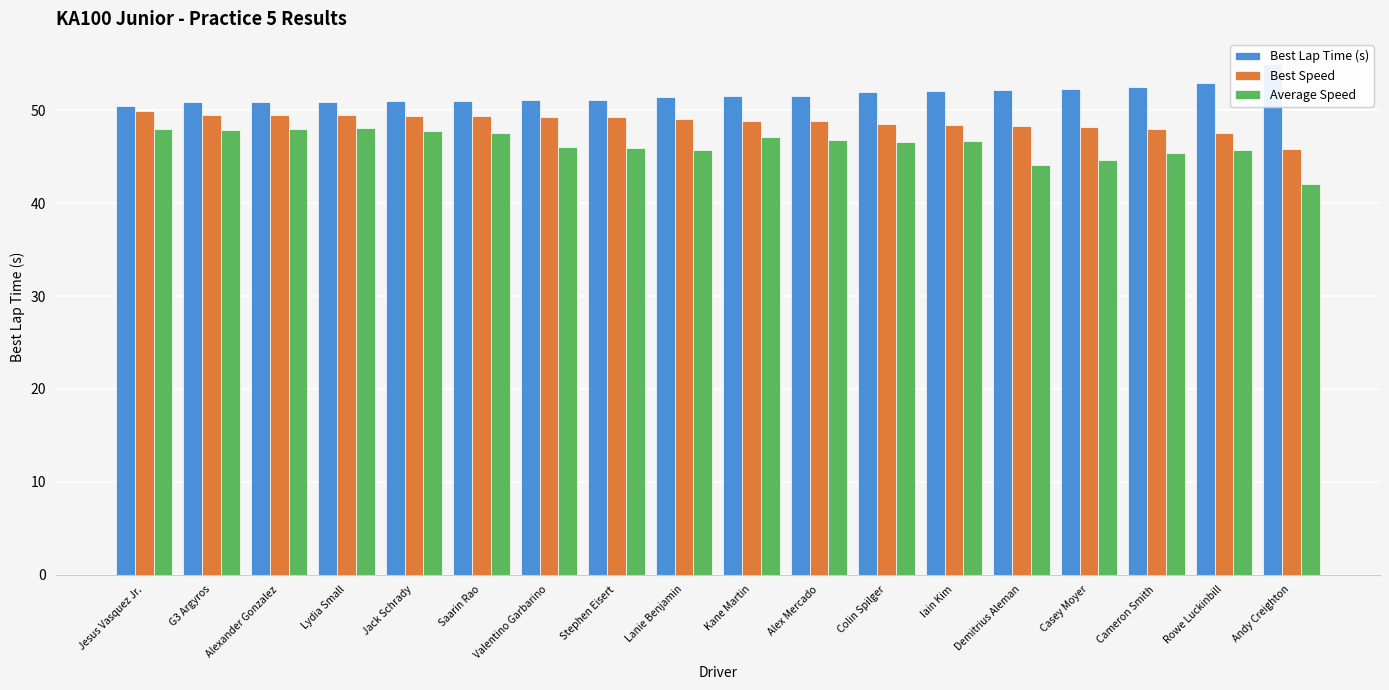

At Stephen Eisert, list the series in order from smallest to largest.

Average Speed, Best Speed, Best Lap Time (s)